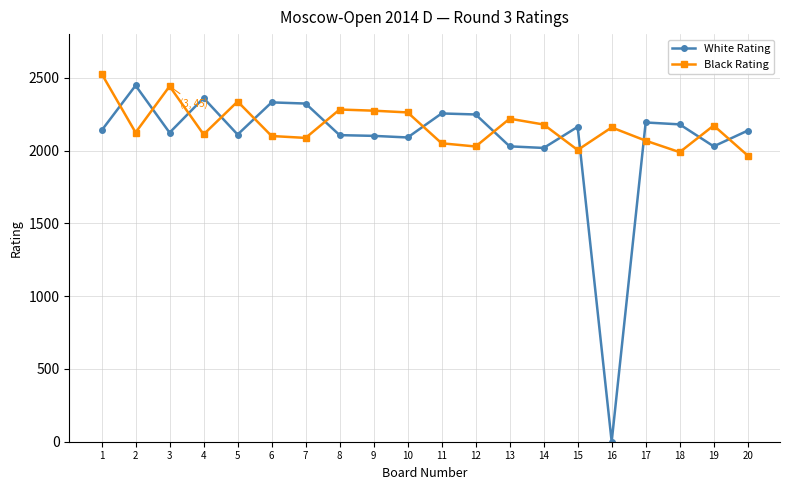

What is the difference between the highest and lowest values at 5?

227